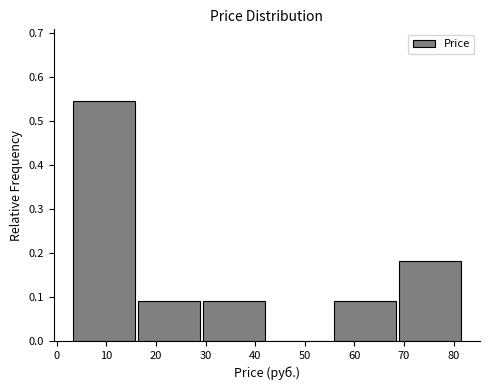

Which range on the x-axis has the tallest bar?

3 to 16